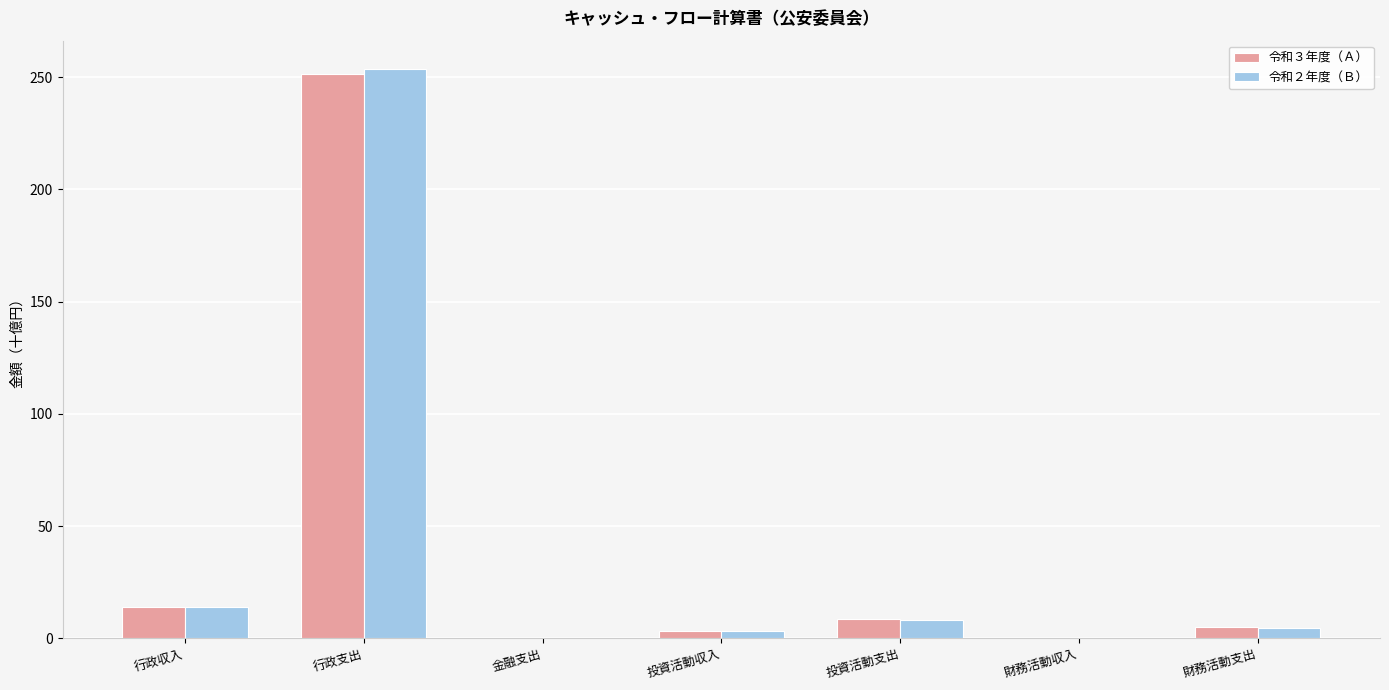

Is it true that 令和２年度（Ｂ） equals 13.9 at 行政収入?

True